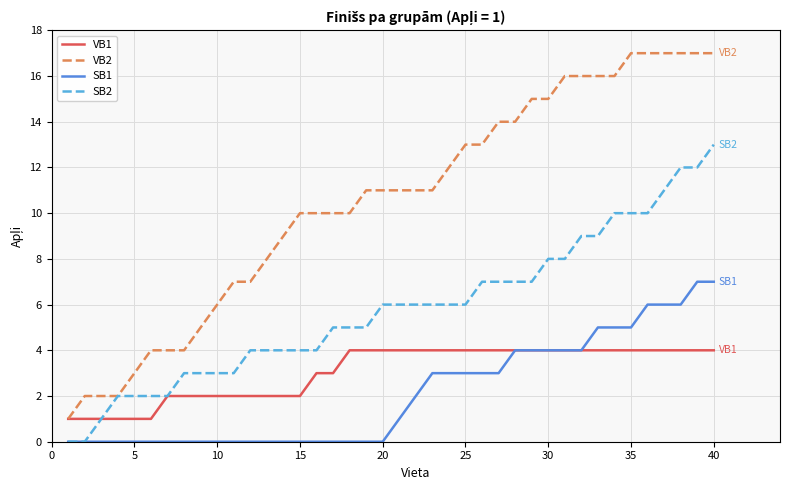

What is the sum of all VB1 values?

122